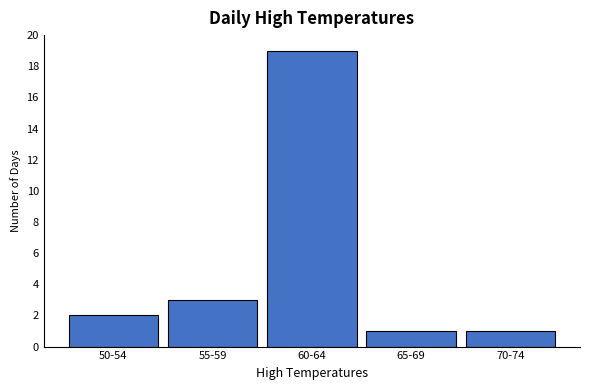

Reading right to left, what are all the values shown in this chart?

70-74=1	65-69=1	60-64=19	55-59=3	50-54=2